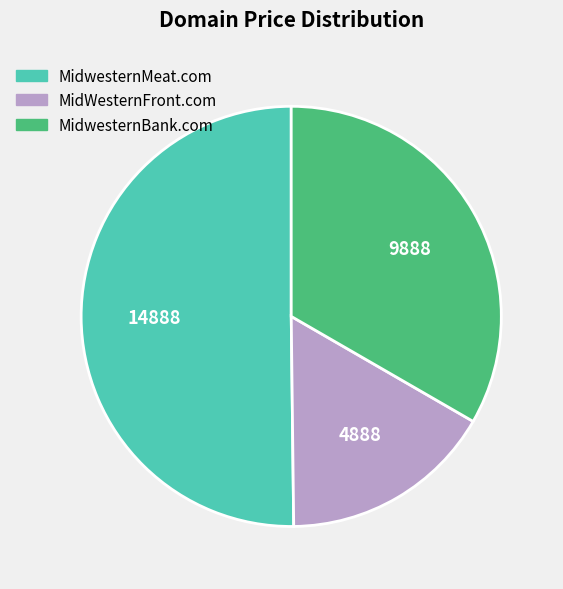

Which category has the biggest portion of the pie?

MidwesternMeat.com